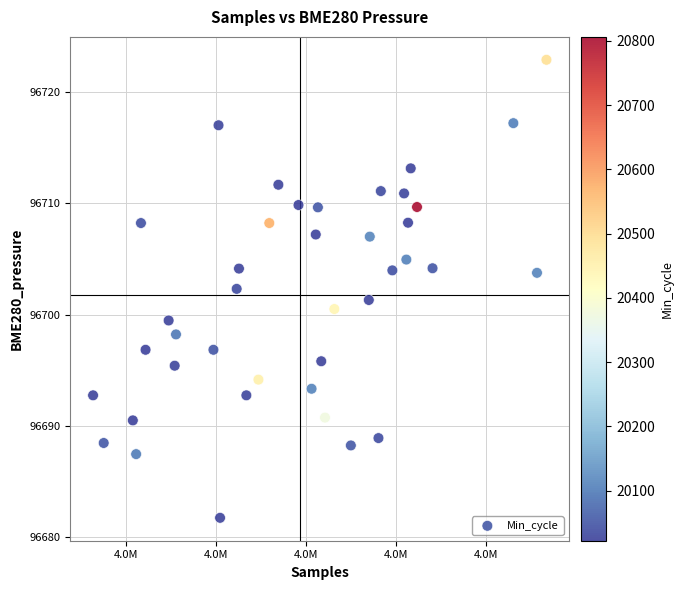

What is the range of Y values (max minus min)?

41.1